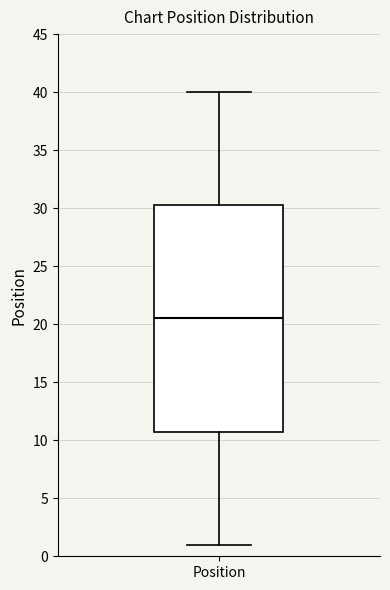

Transcribe this box plot: give where the median line is, the range the box spans, and where the two whiskers end, as read against the y-axis. The values are not printed on the chart, so give them approximately, as read against the axis.

median 20.5, box 11.0 to 30.5, whiskers 1.0 to 40.0